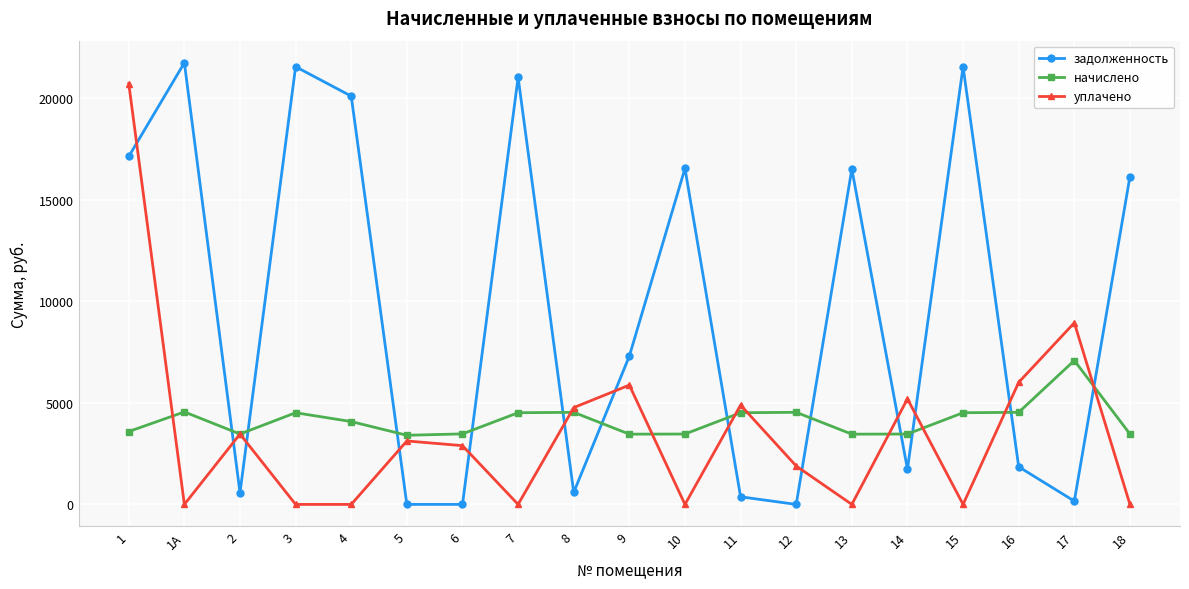

True or false: задолженность has a value of -14980.0 at 6.

False